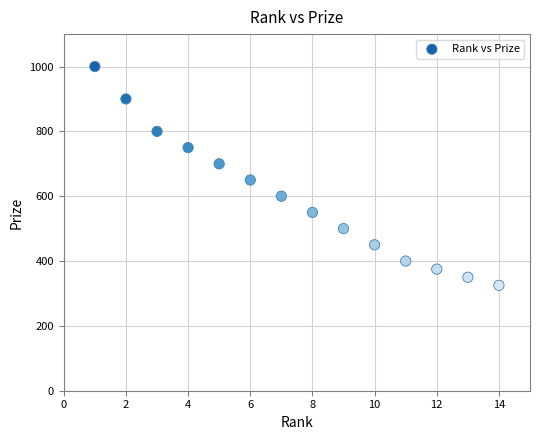

What is the range of X values (max minus min)?

13